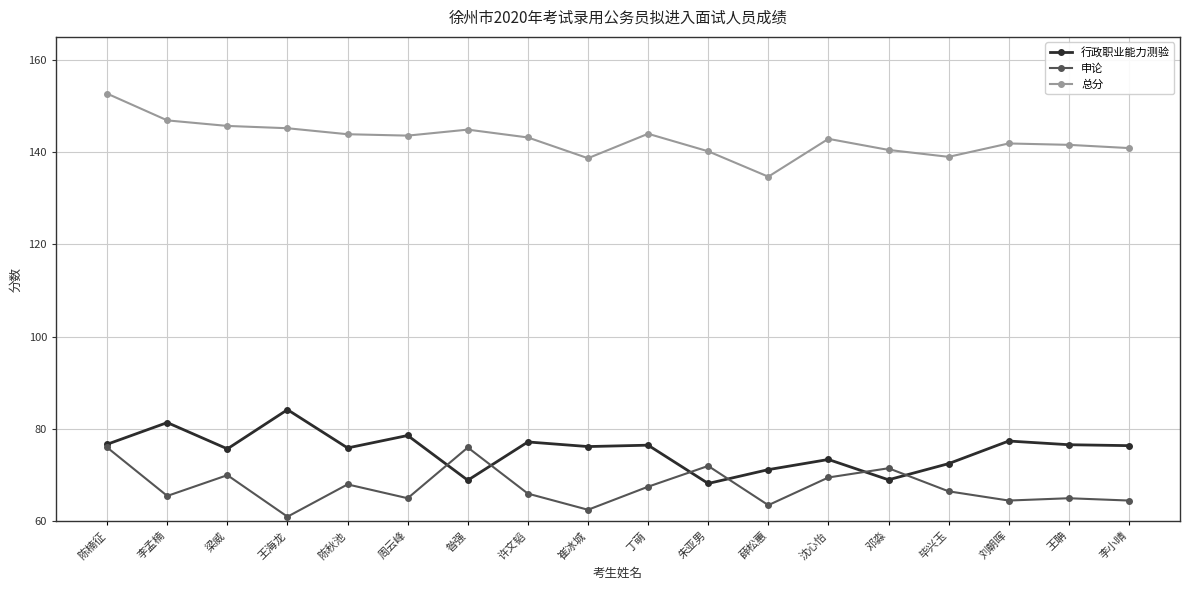

What is the difference between the highest and lowest values at 刘朝晖?

77.4